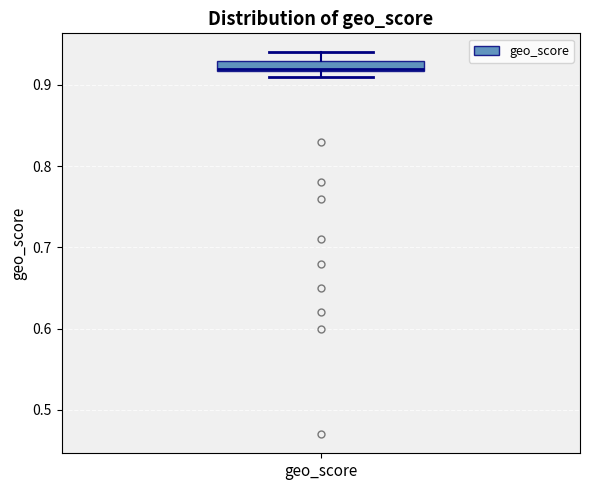

Where is the lower edge of the box for geo_score on the y-axis? The values are not printed on the chart, so give them approximately, as read against the axis.

0.92